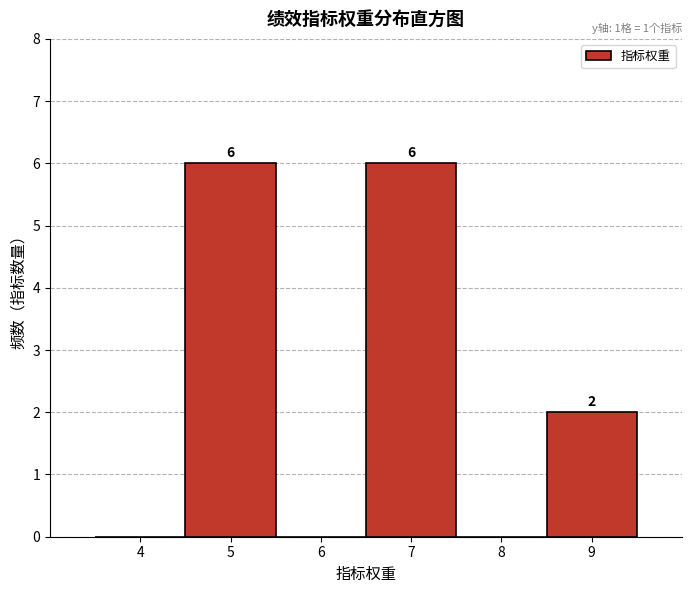

Reading left to right, transcribe all the data shown in this chart.

4=0	5=6	6=0	7=6	8=0	9=2